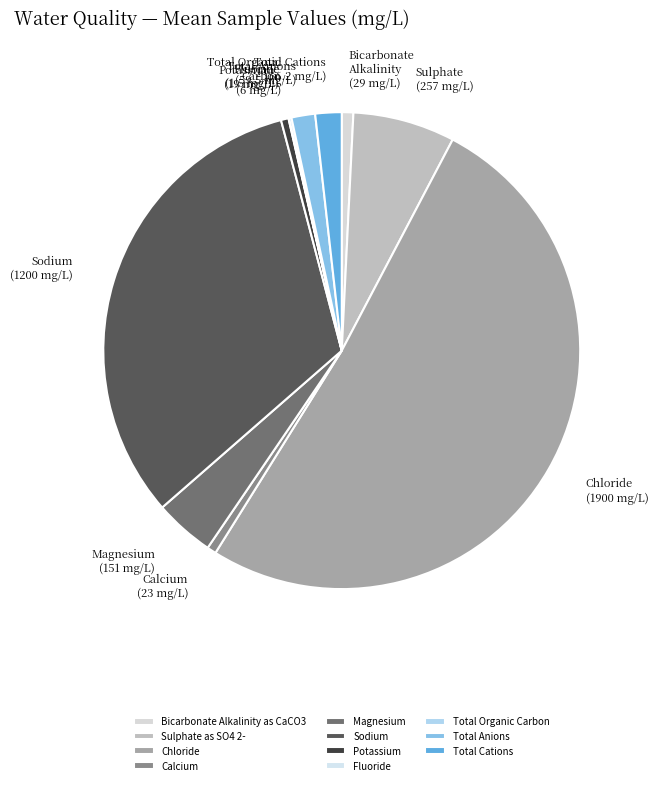

What percentage do Total Organic Carbon and Calcium together represent?

0.8%